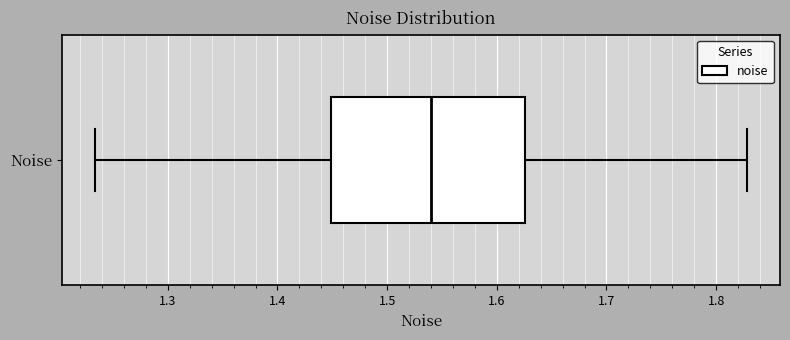

Where does the right whisker of the box for Noise end on the x-axis? The values are not printed on the chart, so give them approximately, as read against the axis.

1.83